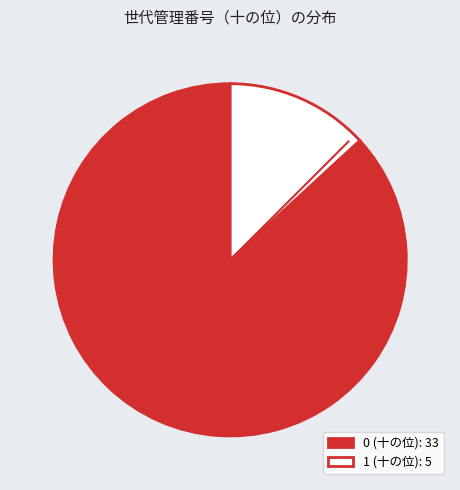

How many segments does this pie chart have?

2